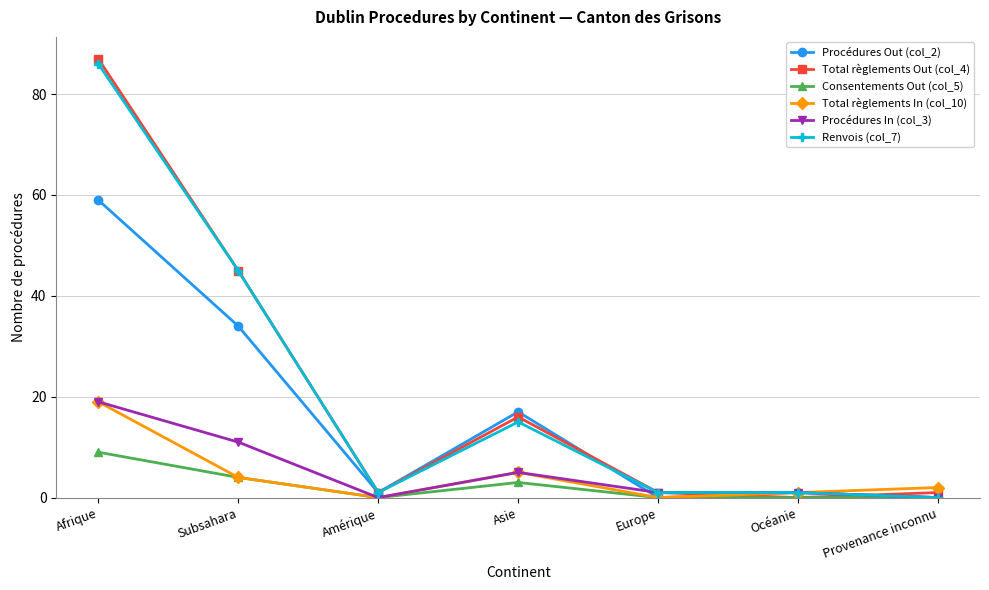

How many lines are shown in the chart?

6